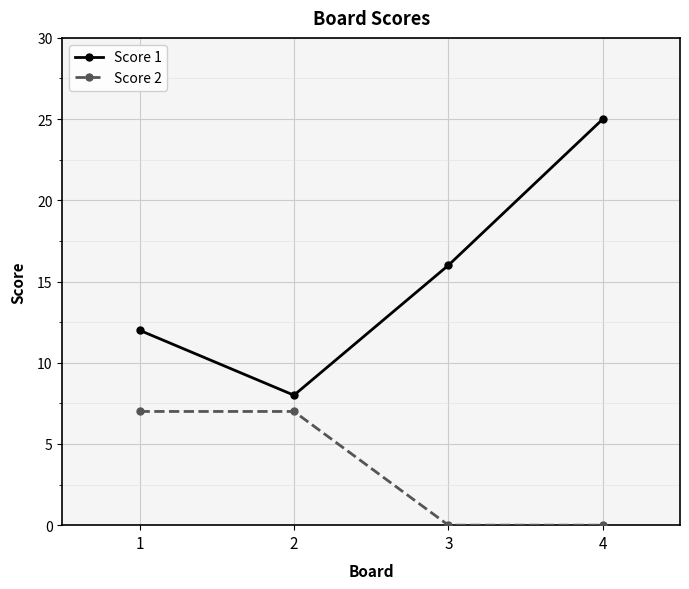

How many interior local valleys does the Score 1 series have?

1